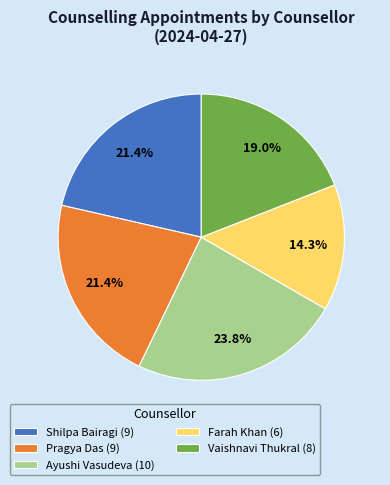

To the nearest percent, what portion does Vaishnavi Thukral represent?

19%